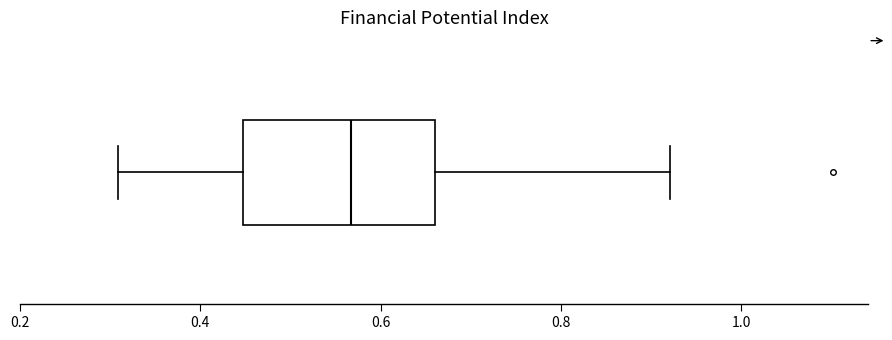

Transcribe this box plot: give where the median line is, the range the box spans, and where the two whiskers end, as read against the x-axis. The values are not printed on the chart, so give them approximately, as read against the axis.

median 0.56, box 0.44 to 0.66, whiskers 0.30 to 0.92